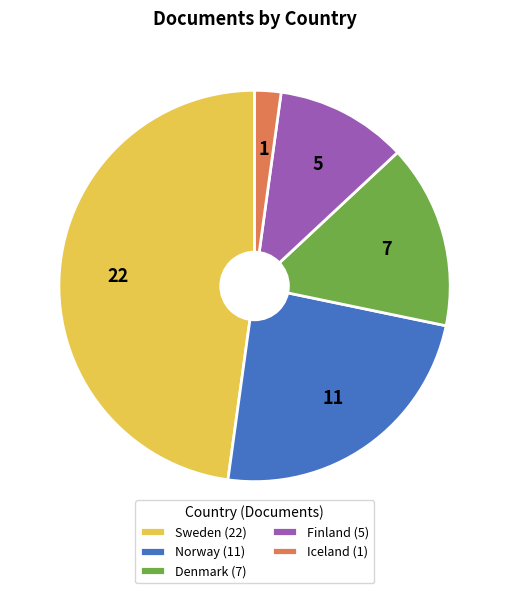

Does any single category account for the majority?

No